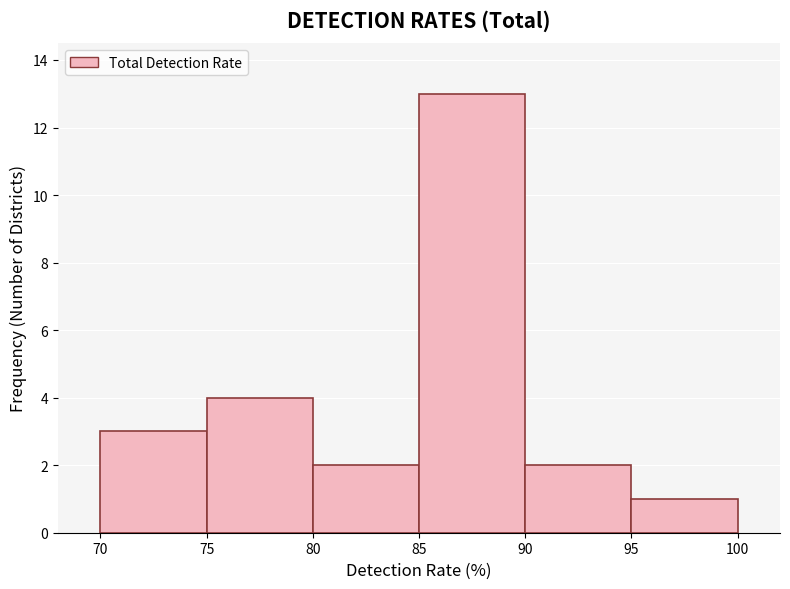

Reading left to right, transcribe this chart: for each bar, give the range it covers on the x-axis and its height. The values are not printed on the chart, so give them approximately, as read against the axis.

70 to 75: 3
75 to 80: 4
80 to 85: 2
85 to 90: 13
90 to 95: 2
95 to 100: 1